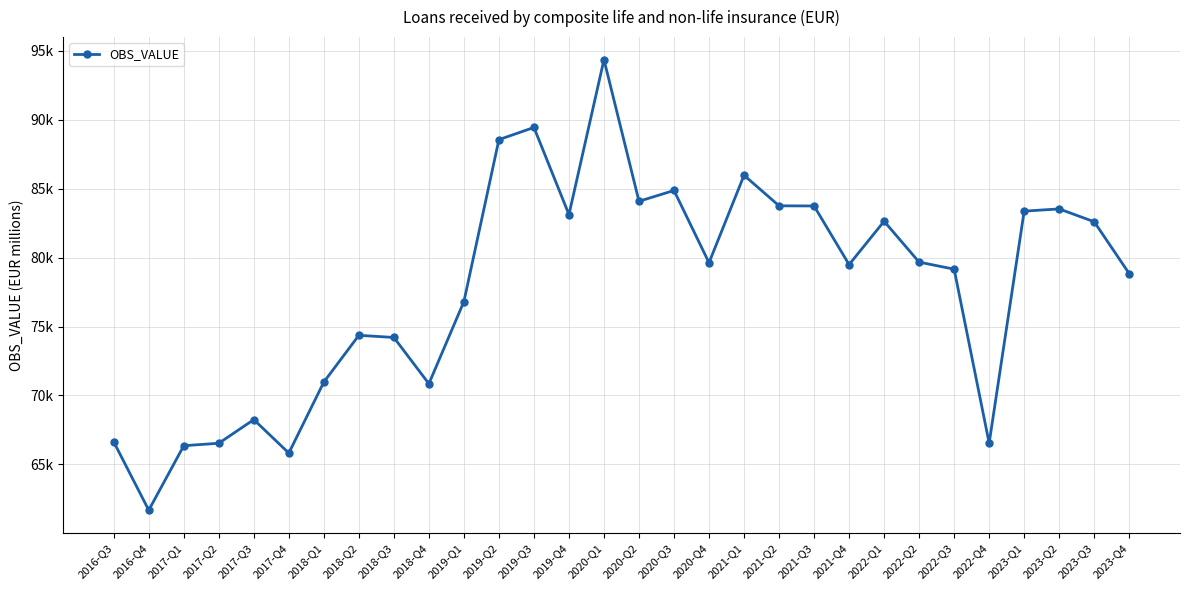

At which category does the data reach its first local valley?

2016-Q4